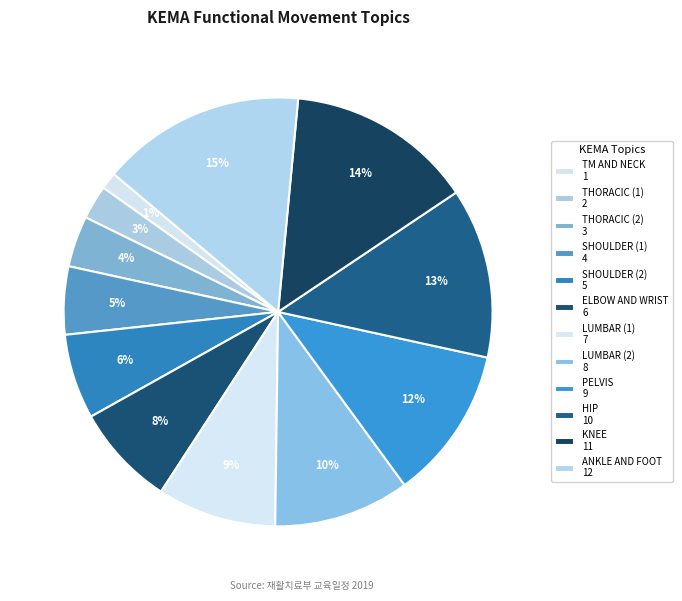

How many segments does this pie chart have?

12